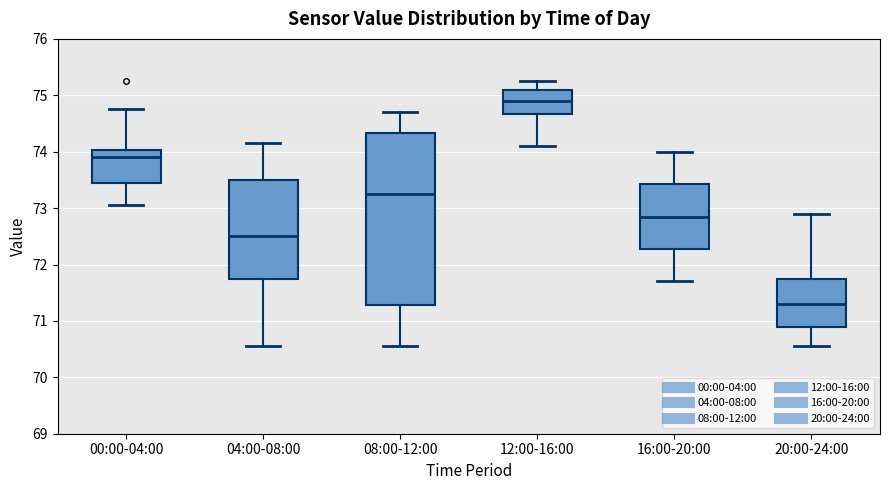

Reading left to right, transcribe this box plot: for each box, give where its median line is, the range the box spans, and where its two whiskers end, as read against the y-axis. The values are not printed on the chart, so give them approximately, as read against the axis.

00:00-04:00: median 73.9, box 73.5 to 74.0, whiskers 73.1 to 74.8
04:00-08:00: median 72.5, box 71.7 to 73.5, whiskers 70.6 to 74.2
08:00-12:00: median 73.3, box 71.3 to 74.3, whiskers 70.6 to 74.7
12:00-16:00: median 74.9, box 74.7 to 75.1, whiskers 74.1 to 75.3
16:00-20:00: median 72.9, box 72.3 to 73.4, whiskers 71.7 to 74.0
20:00-24:00: median 71.3, box 70.9 to 71.8, whiskers 70.6 to 72.9